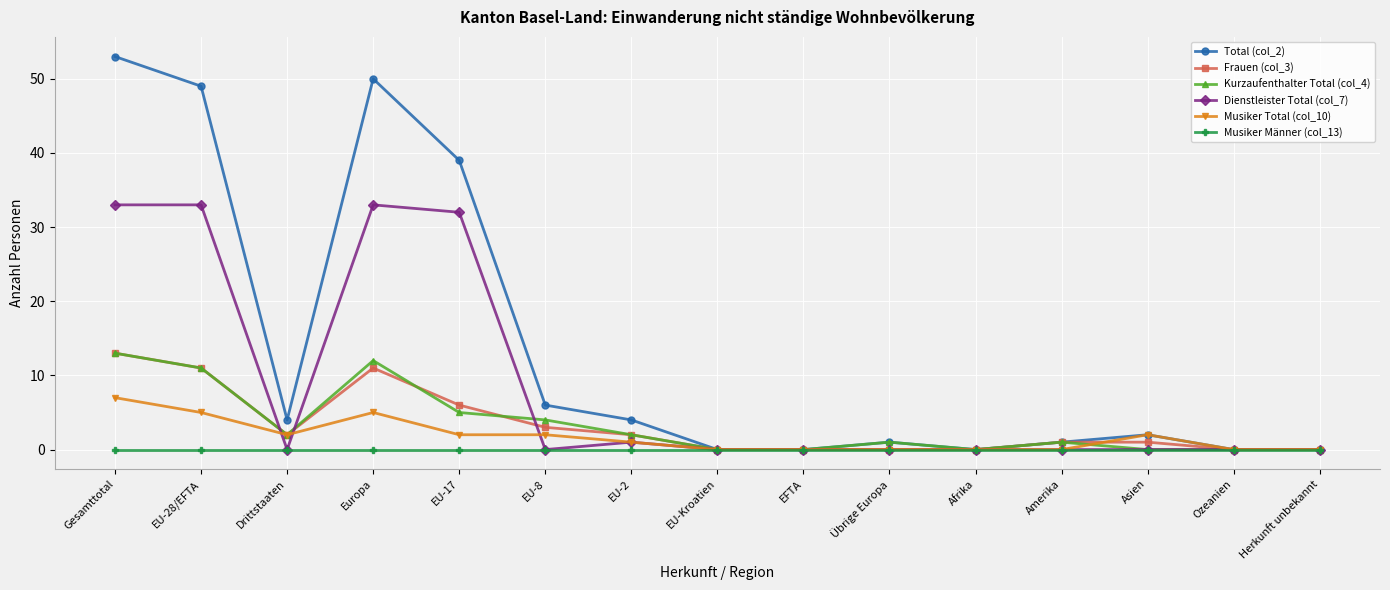

Which series has the widest spread of values?

Total (col_2)